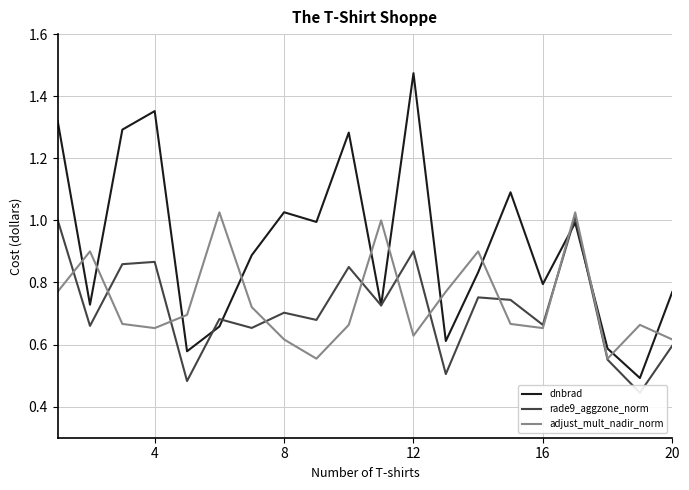

How many data points does each series have?

20